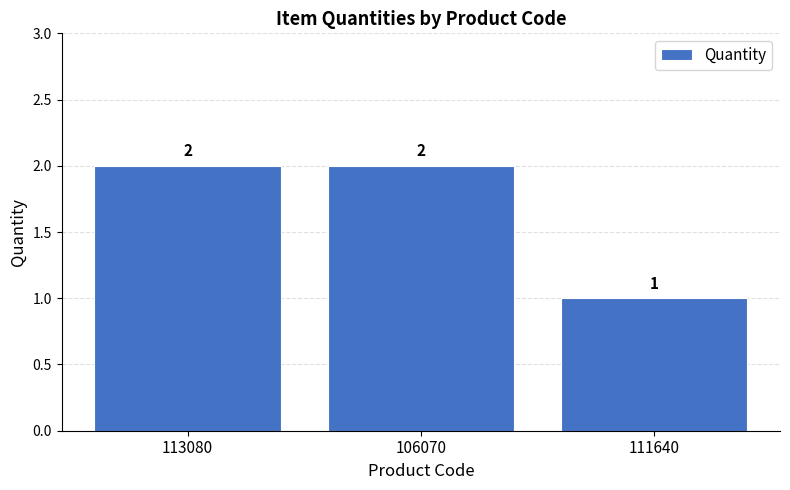

What is the sum of the values at 106070 and 113080?

4